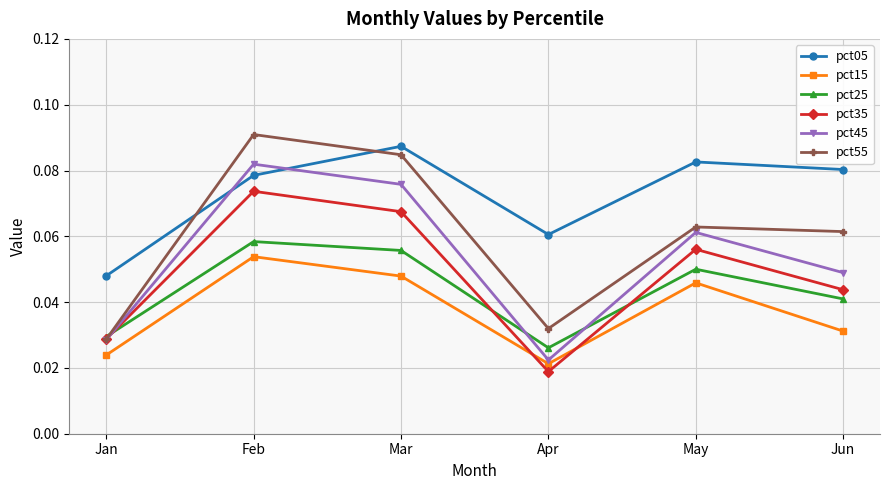

In pct05, how many points are higher than both neighbors (excluding endpoints)?

2